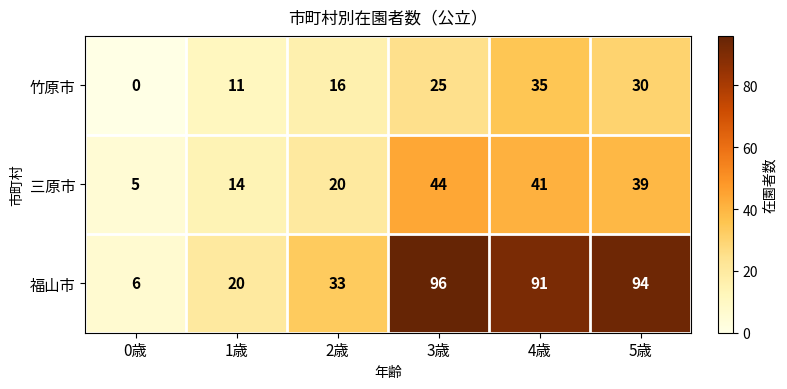

Which series has the largest range (max minus min)?

福山市